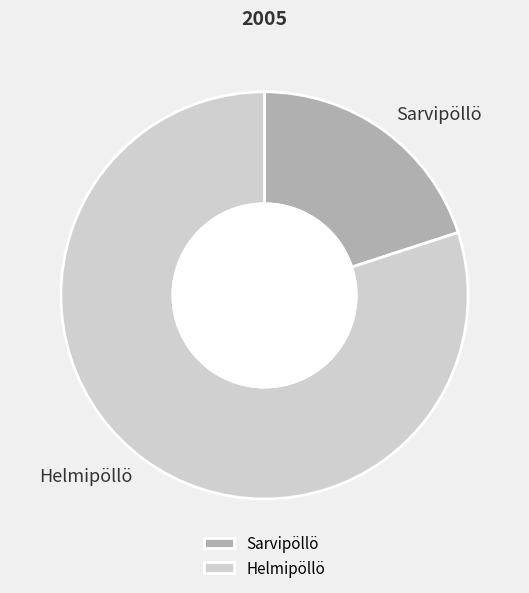

How many slices are in this pie chart?

2